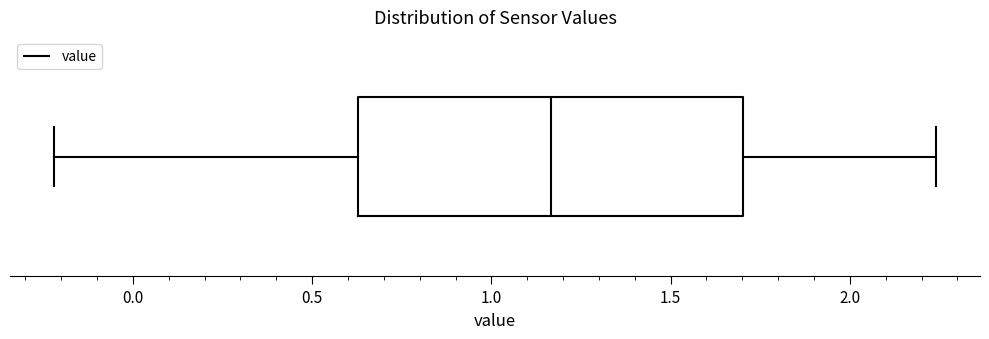

Transcribe this box plot: give where the median line is, the range the box spans, and where the two whiskers end, as read against the x-axis. The values are not printed on the chart, so give them approximately, as read against the axis.

median 1.15, box 0.65 to 1.70, whiskers -0.20 to 2.25